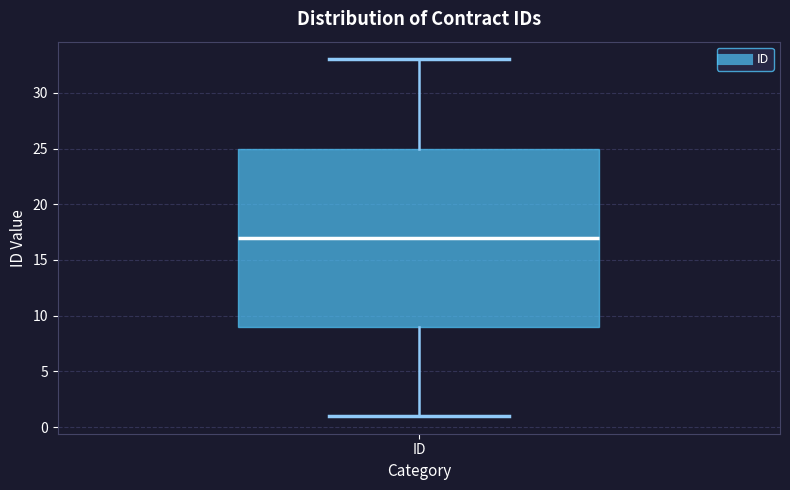

Read this box plot against the y-axis: the position of the median line, the range covered by the box, and the ends of both whiskers. The values are not printed on the chart, so give them approximately, as read against the axis.

median 17, box 9 to 25, whiskers 1 to 33